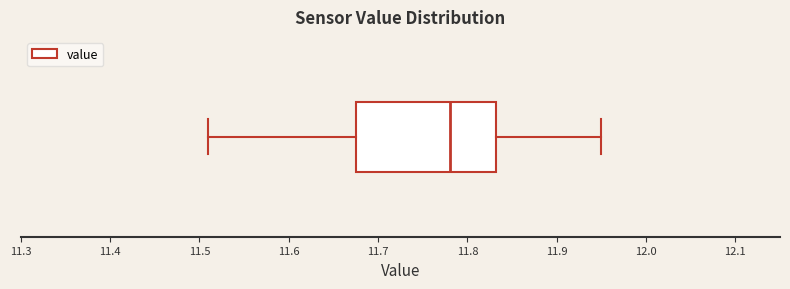

Where is the right edge of the box on the x-axis? The values are not printed on the chart, so give them approximately, as read against the axis.

11.83